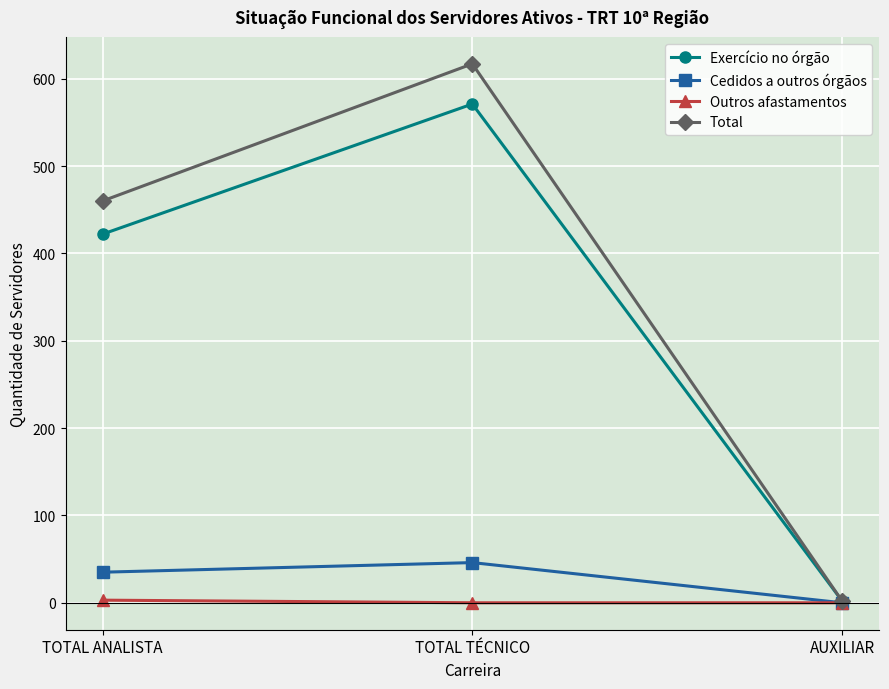

Which series has the largest total across all categories?

Total